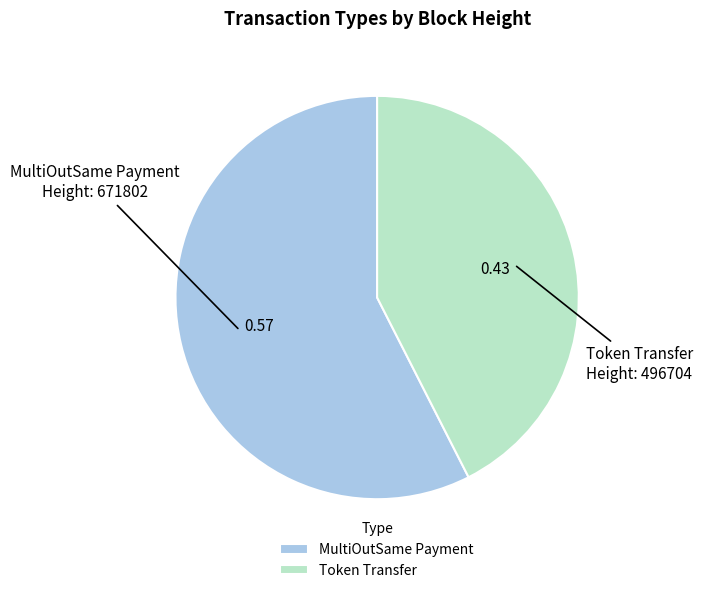

Between Token Transfer and MultiOutSame Payment, which is larger?

MultiOutSame Payment